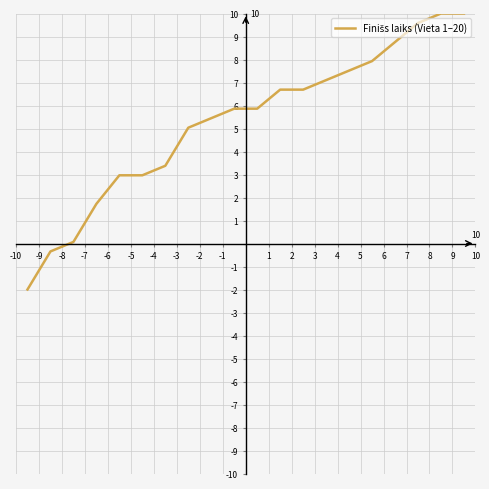

How many distinct data groups are displayed?

1